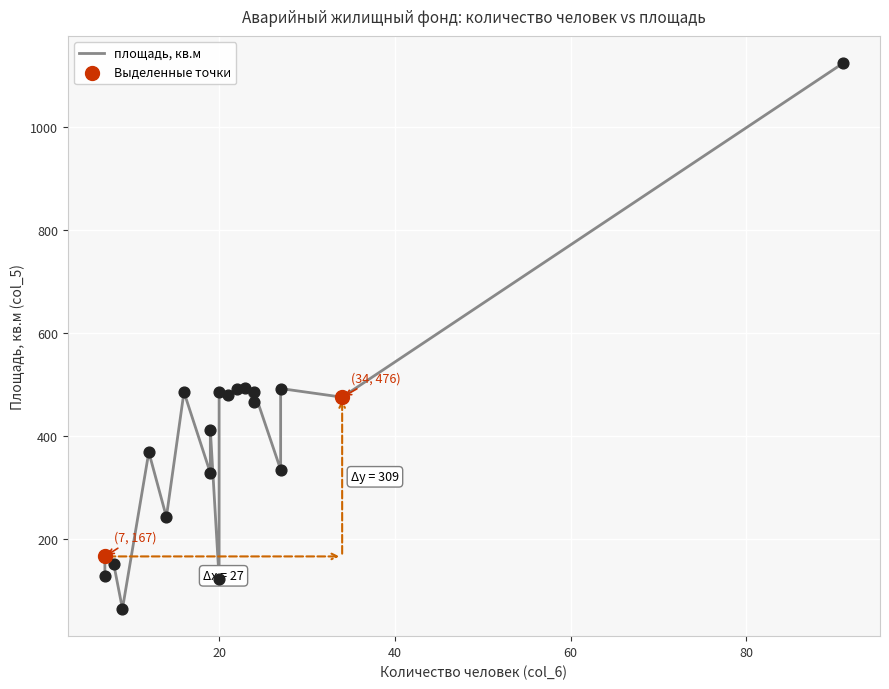

Approximately how many times larger is the value at 16 compared to 91?

0.4